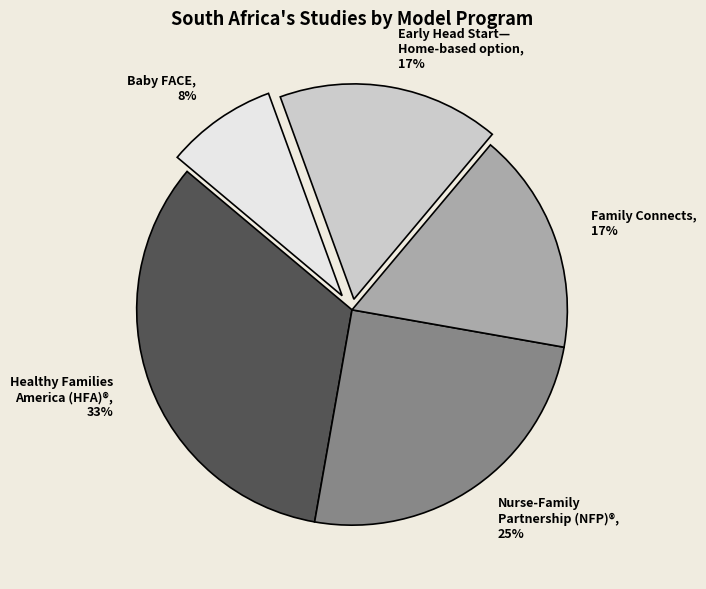

To the nearest percent, what is the difference between the largest and smallest slice percentages?

25%